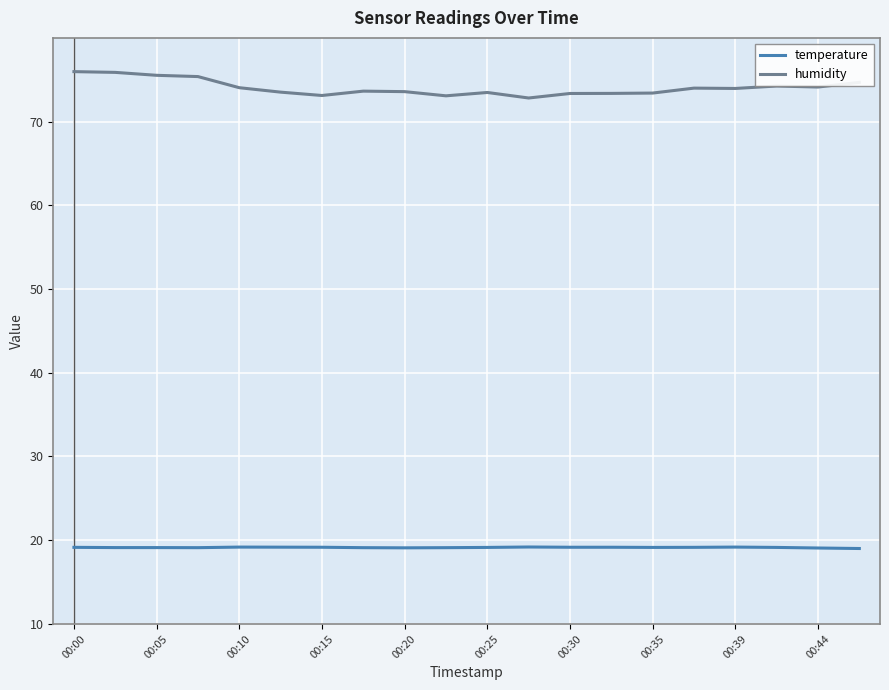

List the series in order of their overall mean, lowest first.

temperature, humidity